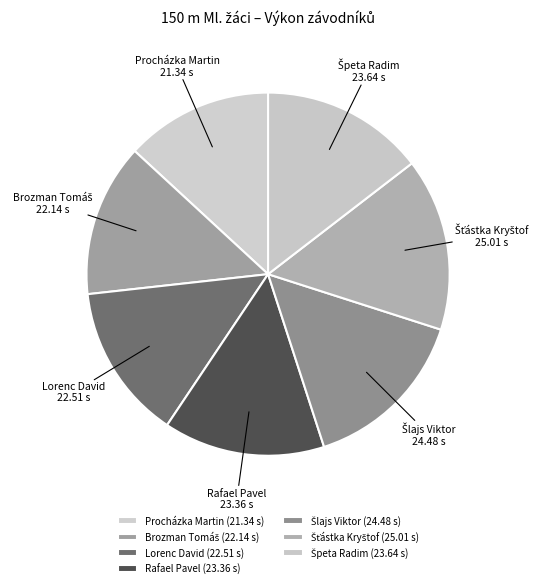

Does Rafael Pavel account for over 50% of the chart?

No